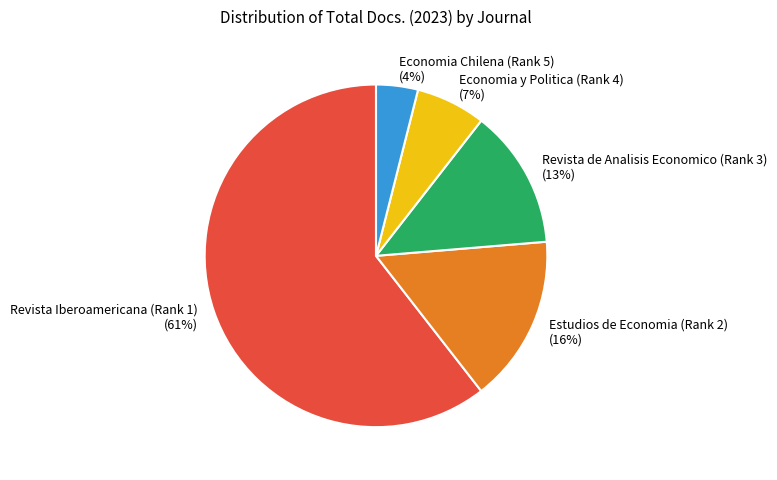

Is it true that Estudios de Economia (Rank 2) is 16% of the pie?

True